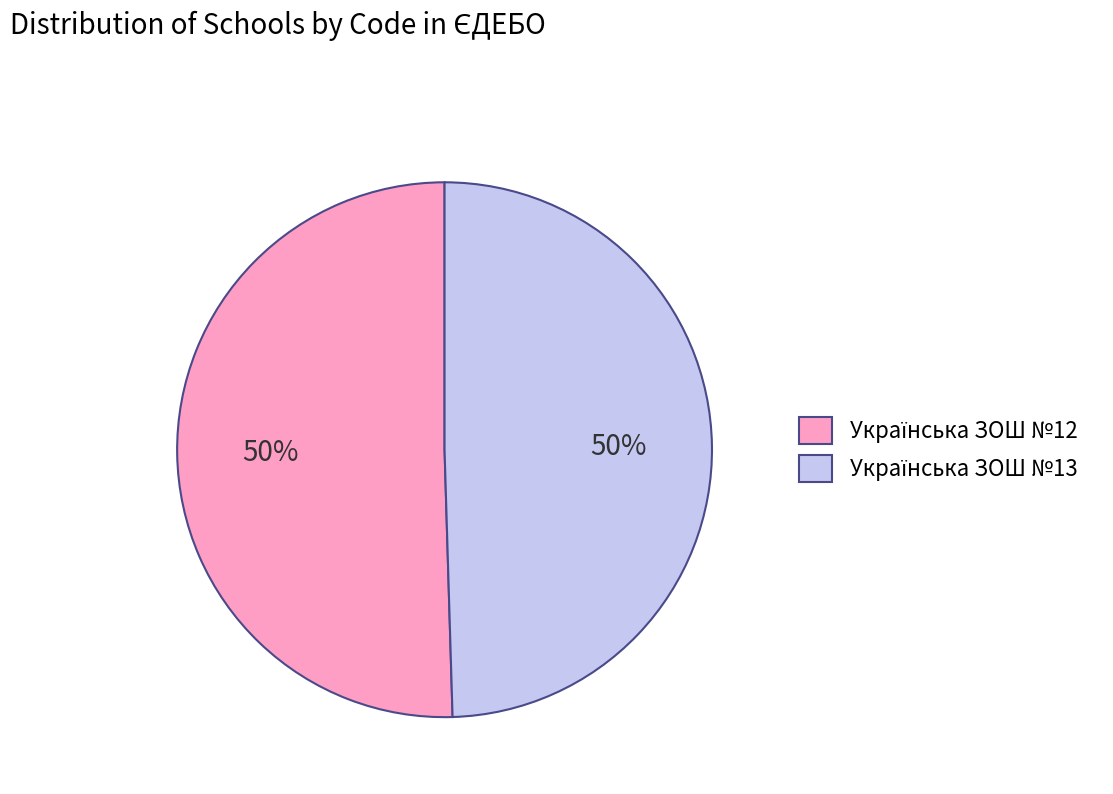

How many slices are in this pie chart?

2